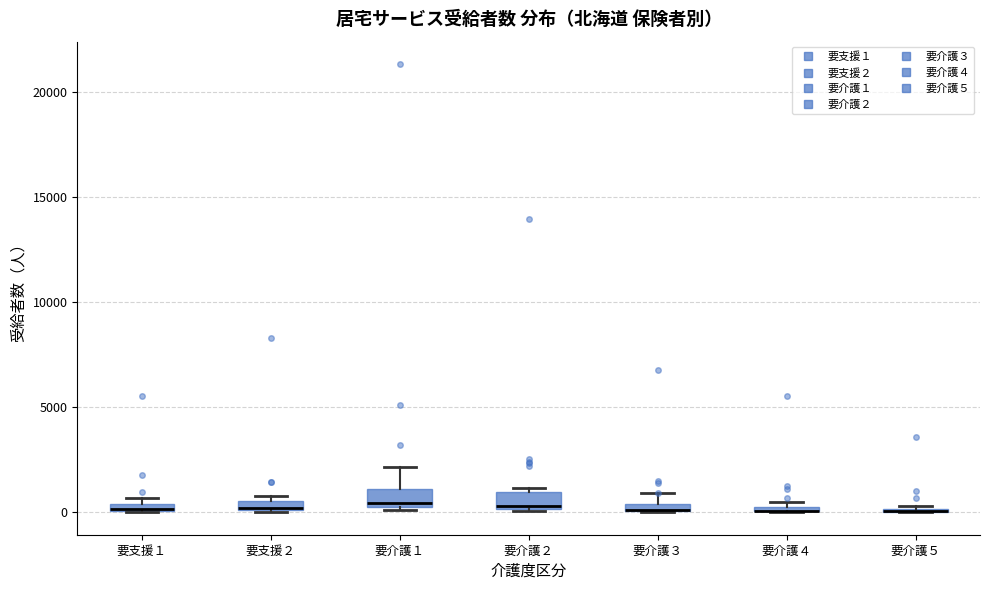

Where is the lower edge of the box for 要支援１ on the y-axis? The values are not printed on the chart, so give them approximately, as read against the axis.

0